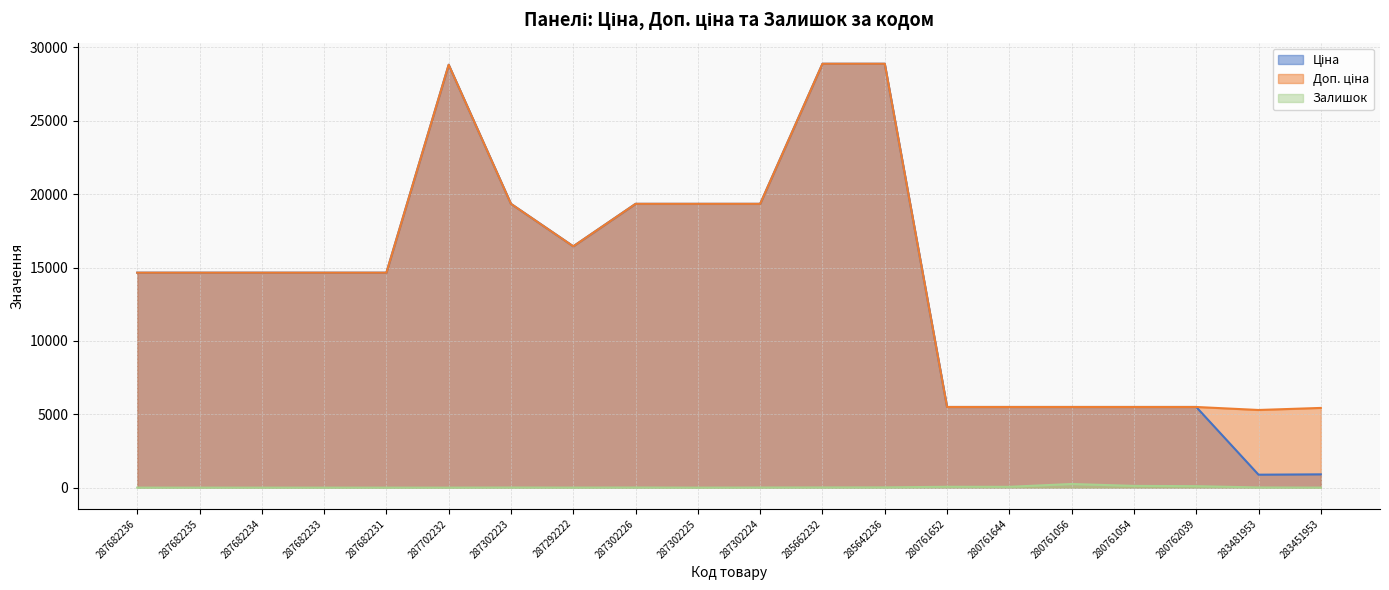

Which has a higher value, 287302226 or 285642236?

285642236